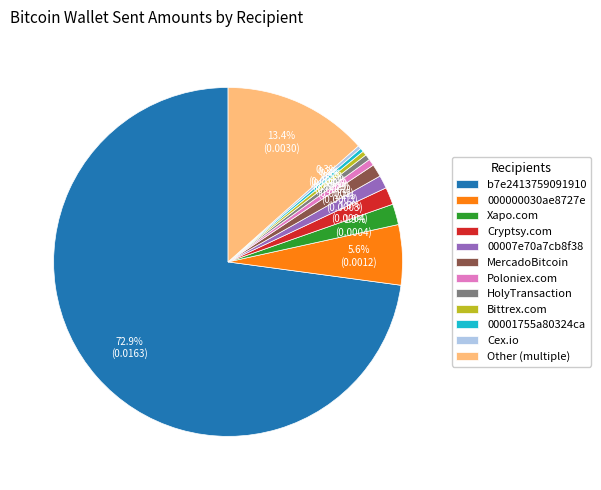

Which slice is the largest?

b7e2413759091910